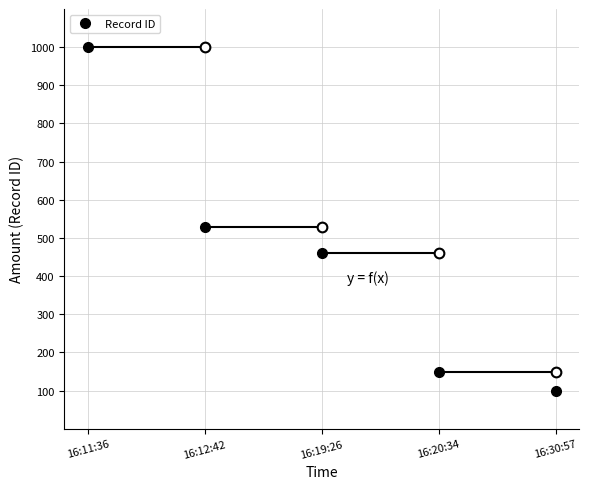

Does the chart display data point markers on the line(s)?

Yes